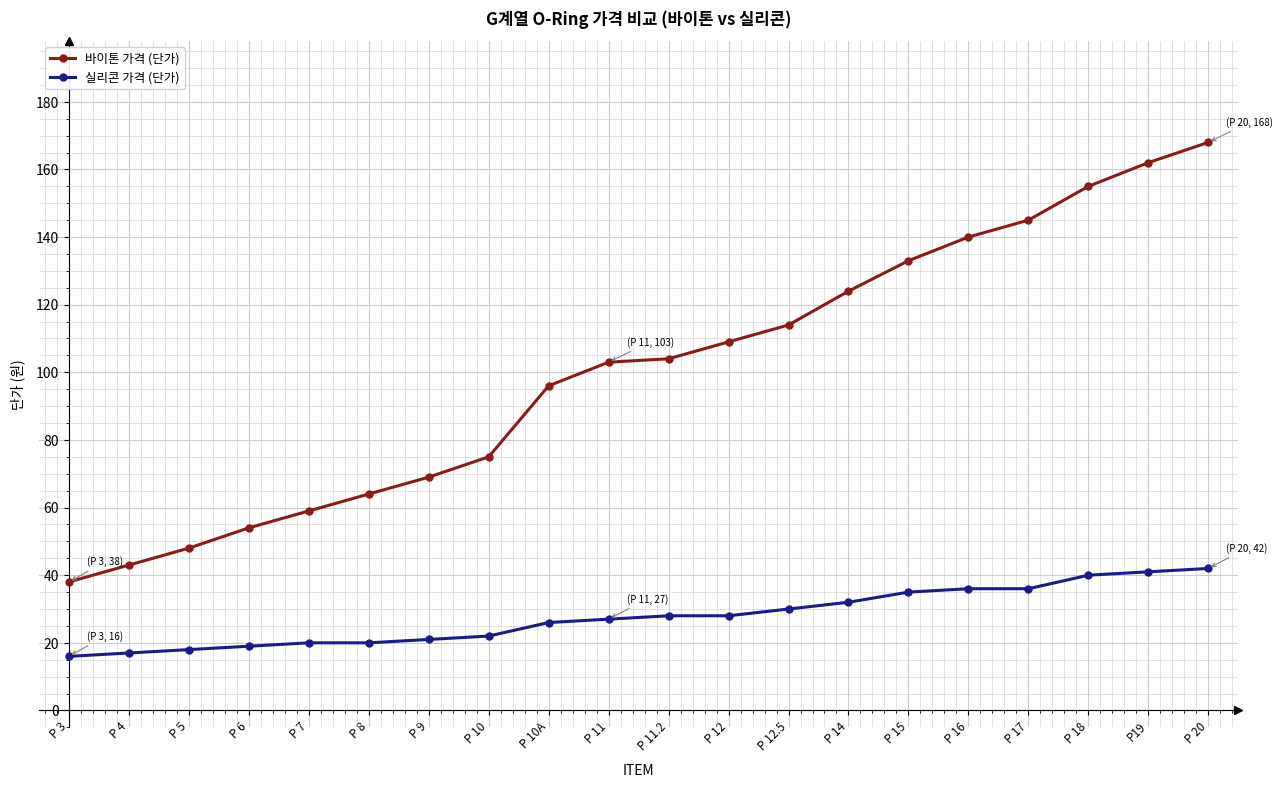

True or false: 바이톤 가격 (단가) has more than 2 points higher than both neighbors.

False